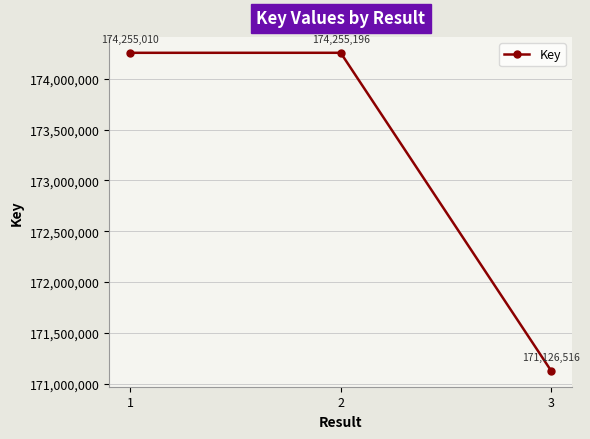

What is the difference between the maximum and second lowest values?

186